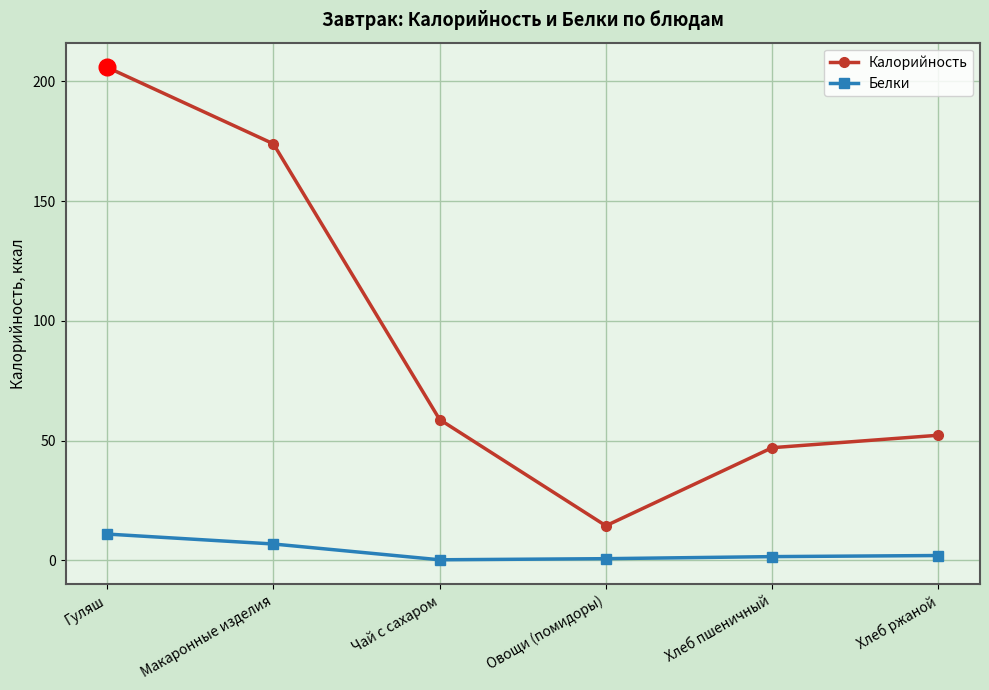

True or false: Белки has more than 1 points higher than both neighbors.

False